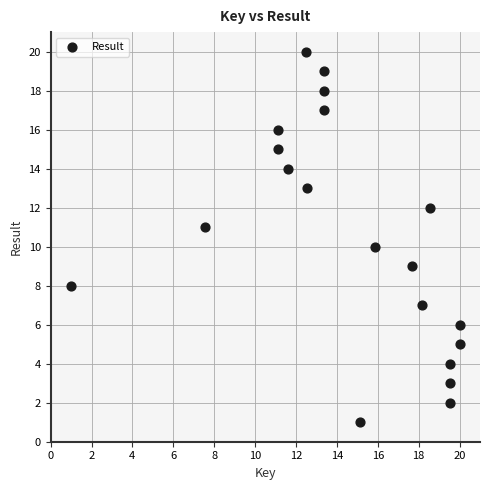

What is the range of Y values (max minus min)?

19